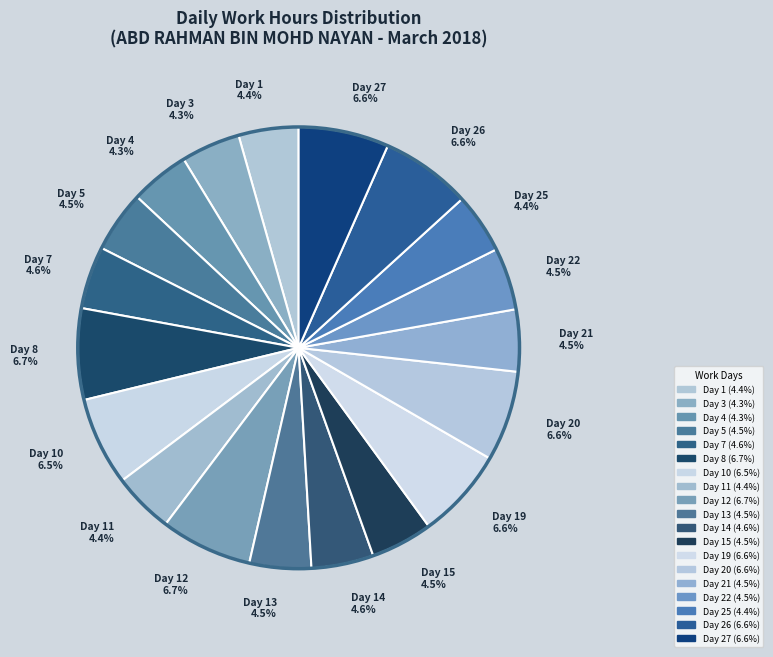

How many slices are in this pie chart?

19